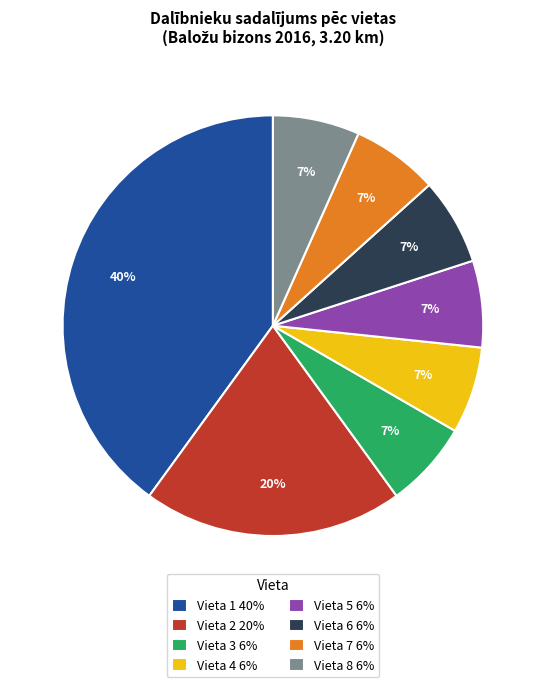

Does any single category account for the majority?

No